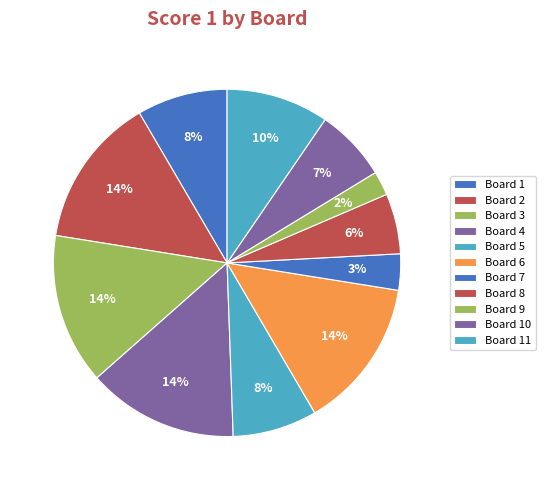

Does Board 2 account for over 50% of the chart?

No